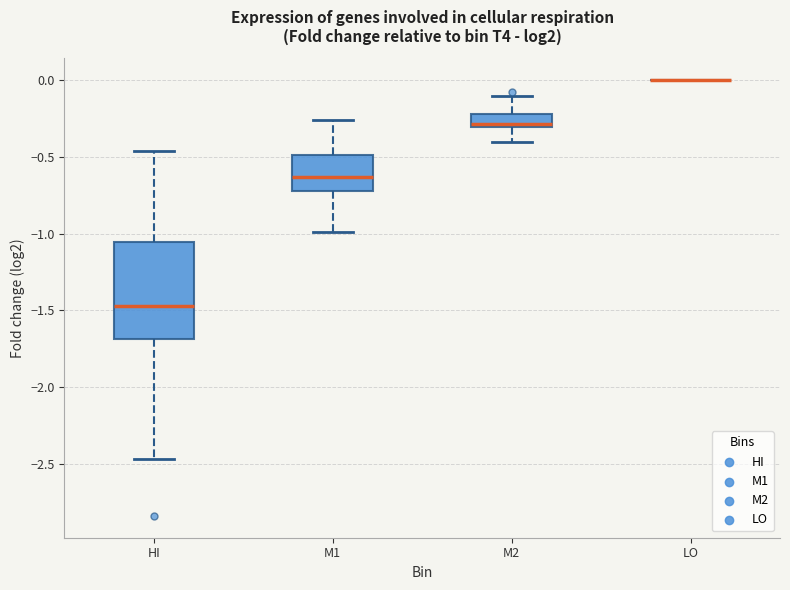

Which box is the tallest, from its lower edge to its upper edge?

HI